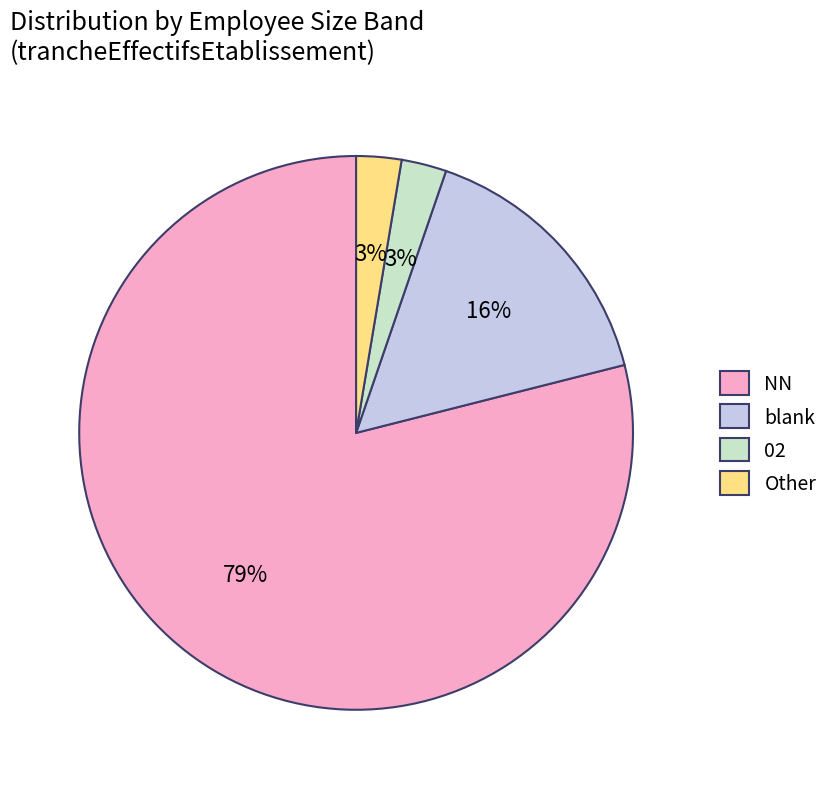

Which slice is the largest?

NN